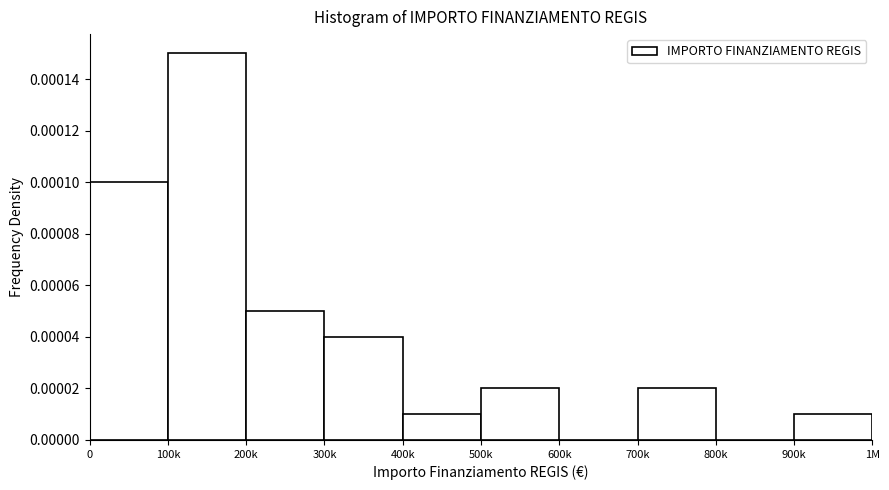

Which label corresponds to the largest value in the chart?

100k